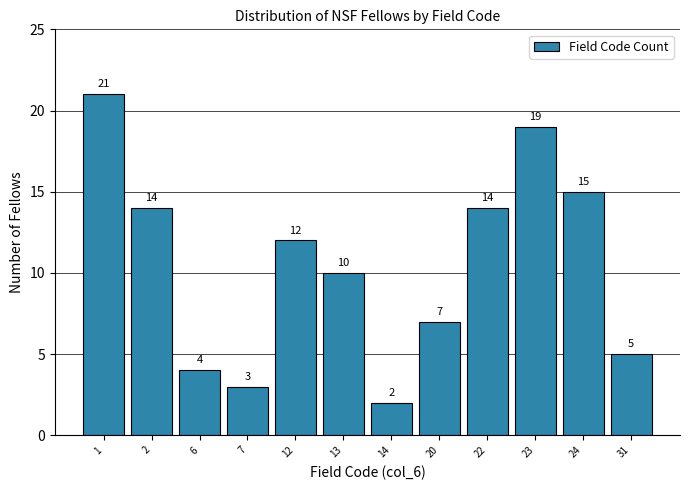

Reading right to left, what are all the values shown in this chart?

5	15	19	14	7	2	10	12	3	4	14	21